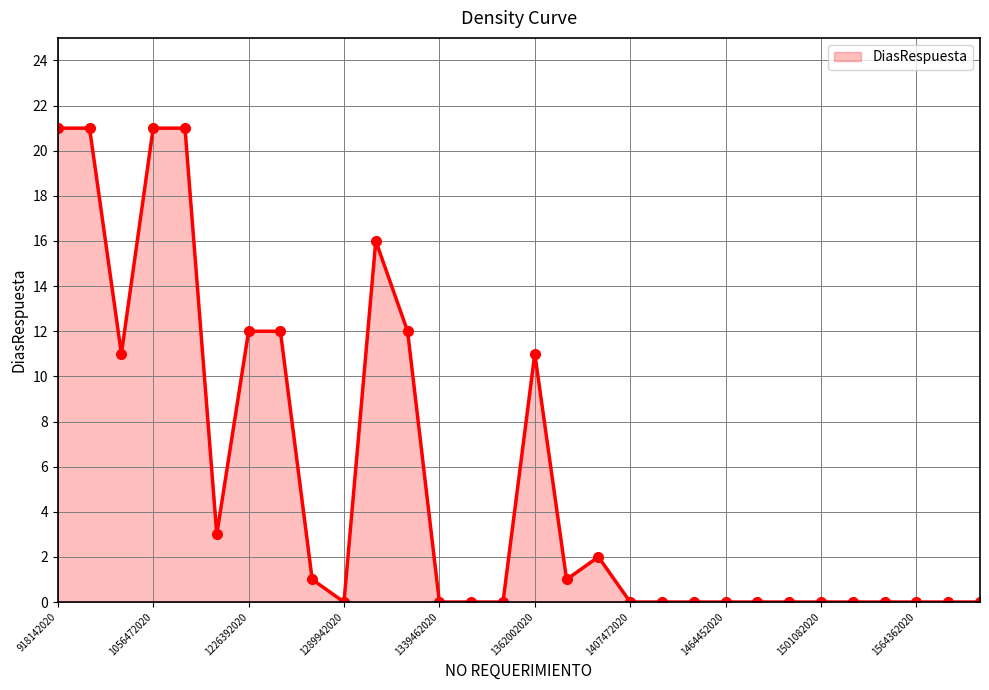

How many lines are shown in the chart?

1